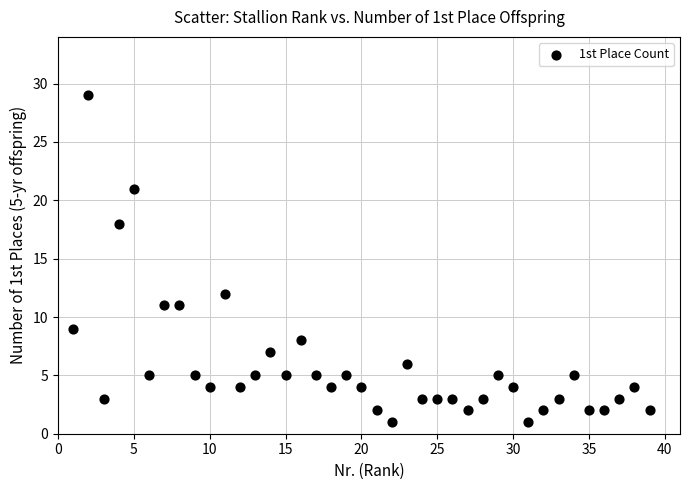

What is the range of Y values (max minus min)?

28